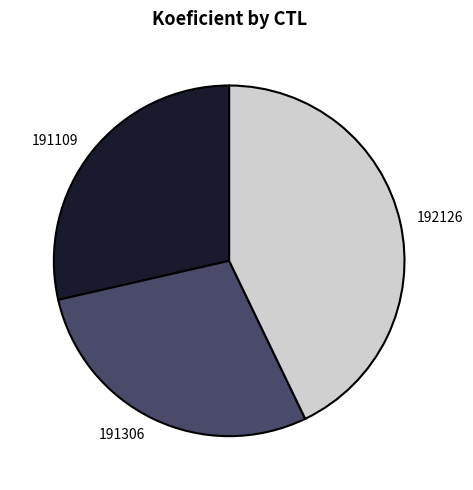

What is the largest slice in the pie chart?

192126